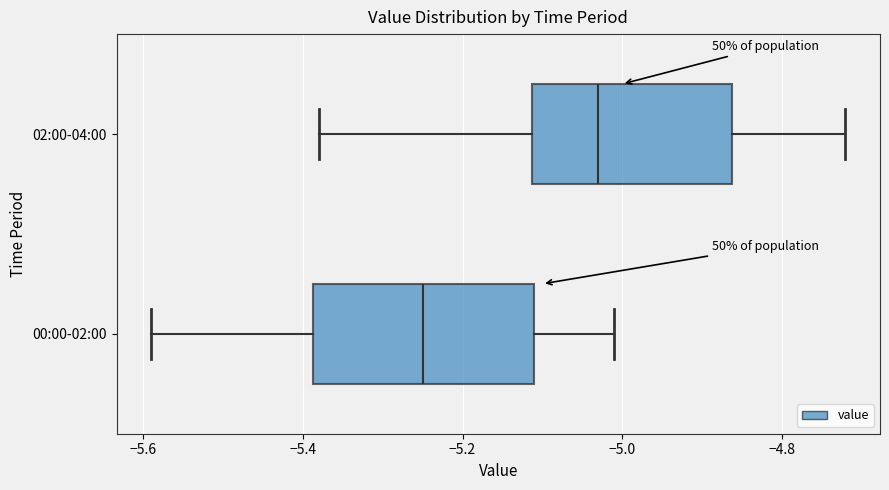

Which box is the widest, from its left edge to its right edge?

00:00-02:00